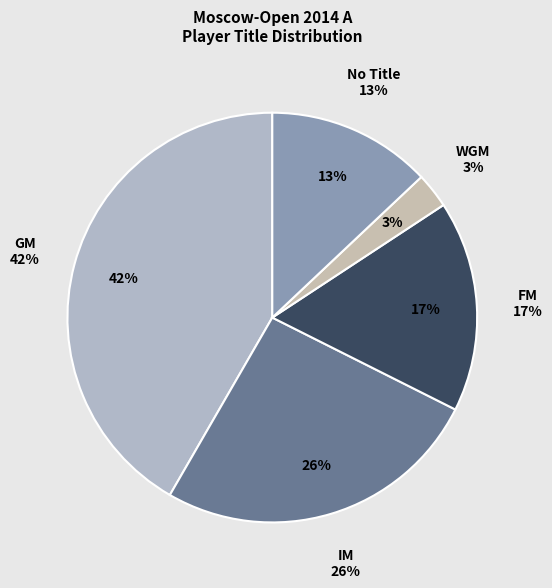

What is the total percentage of  and FM?

29.6%